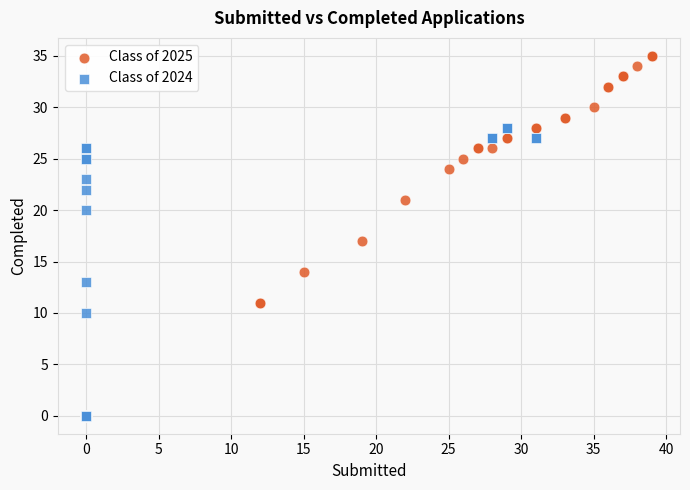

Which series contains the highest Y value?

Class of 2025